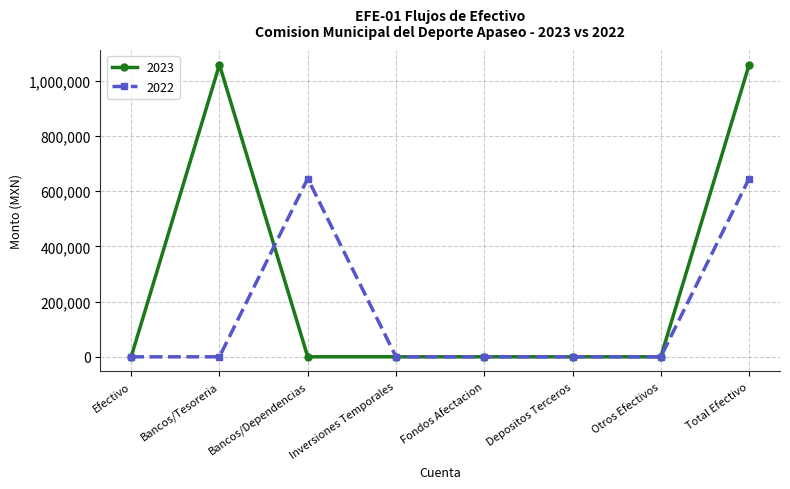

How many data points does each series have?

8